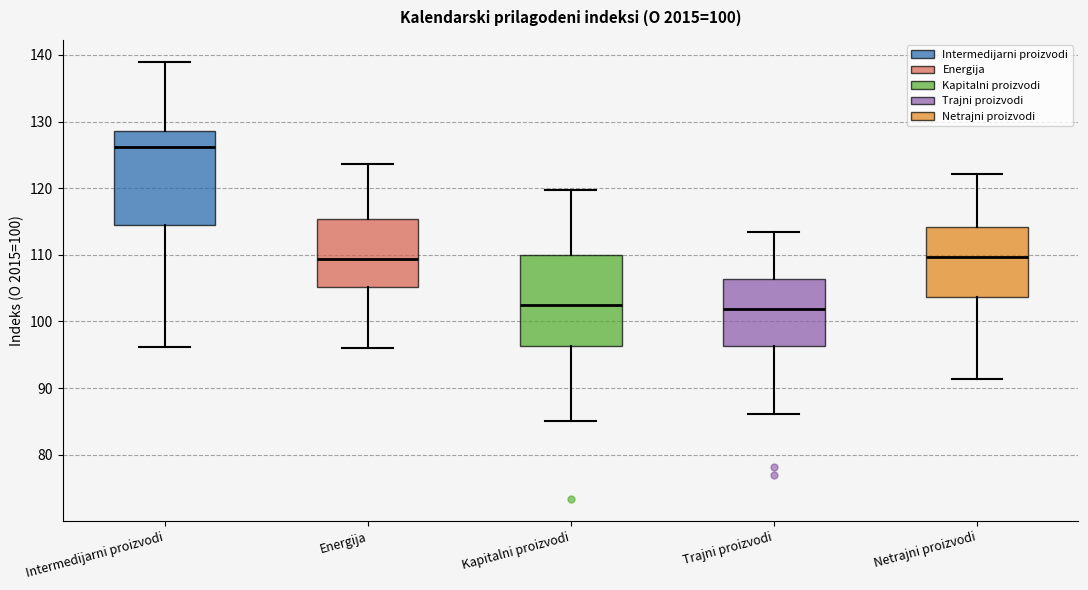

Which box's median line is the highest?

Intermedijarni proizvodi